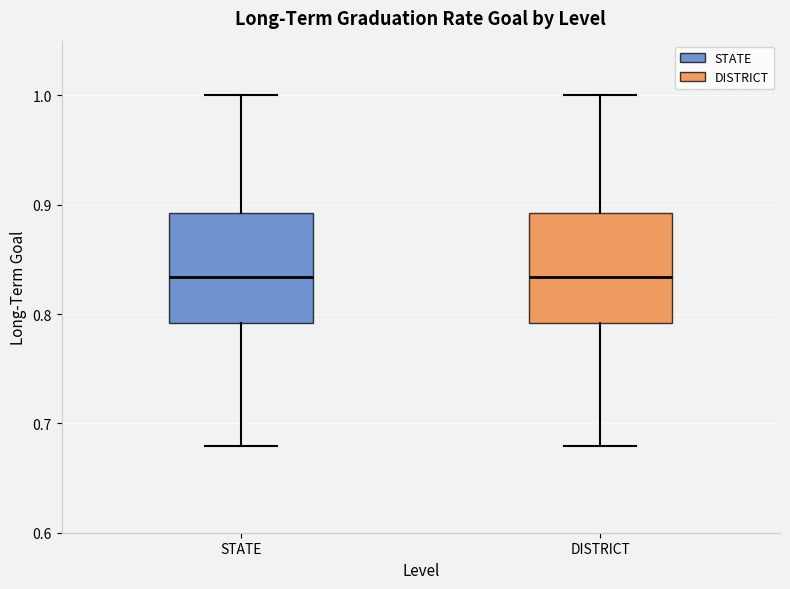

Reading left to right, transcribe this box plot: for each box, give where its median line is, the range the box spans, and where its two whiskers end, as read against the y-axis. The values are not printed on the chart, so give them approximately, as read against the axis.

STATE: median 0.83, box 0.79 to 0.89, whiskers 0.68 to 1.00
DISTRICT: median 0.83, box 0.79 to 0.89, whiskers 0.68 to 1.00